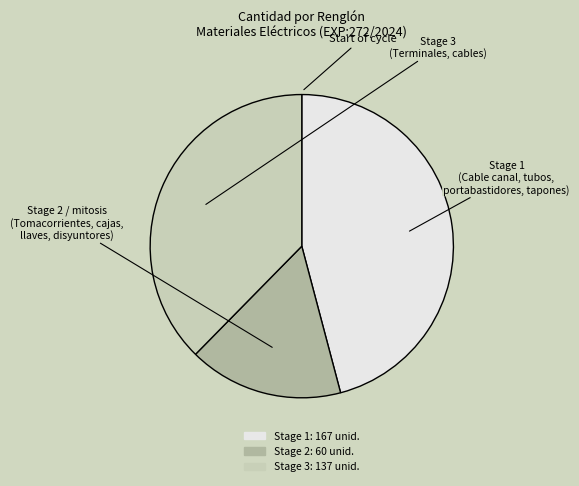

How many segments does this pie chart have?

3